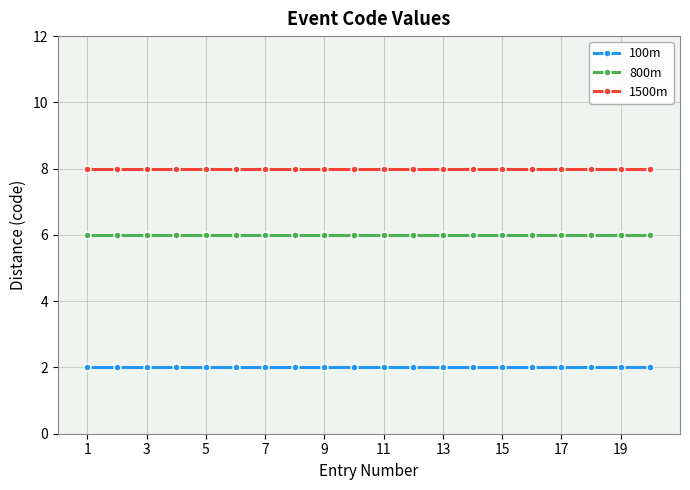

Which series has the largest total across all categories?

1500m